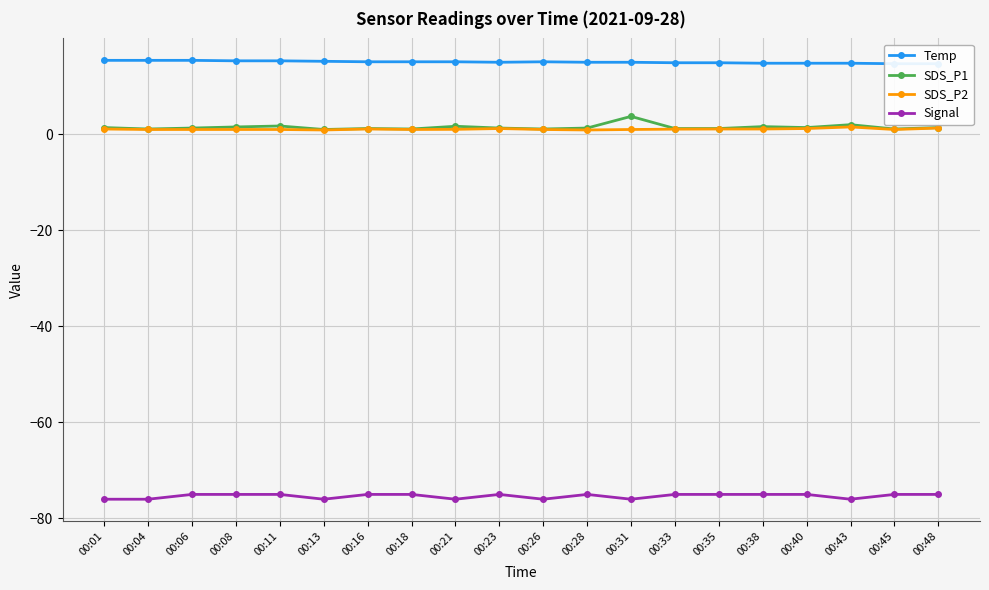

How many interior local peaks does the Temp series have?

1